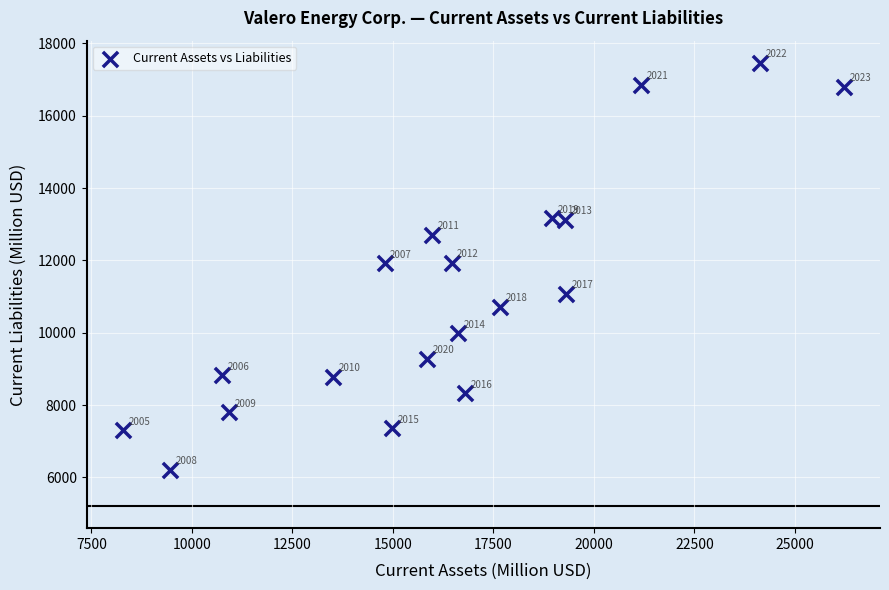

What is the range of Y values (max minus min)?

11252